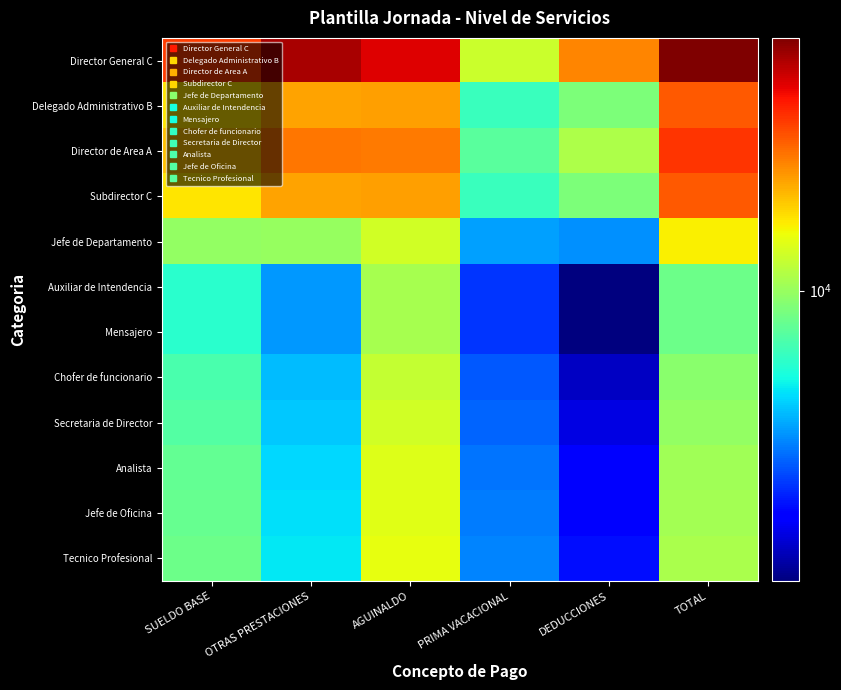

At which category is the sum across all series the highest?

TOTAL